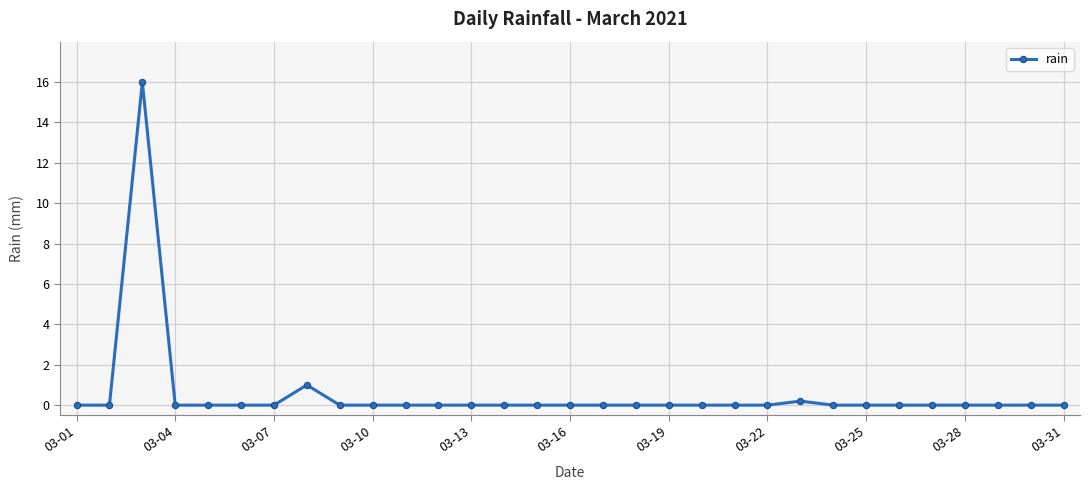

What is the average value?

0.6